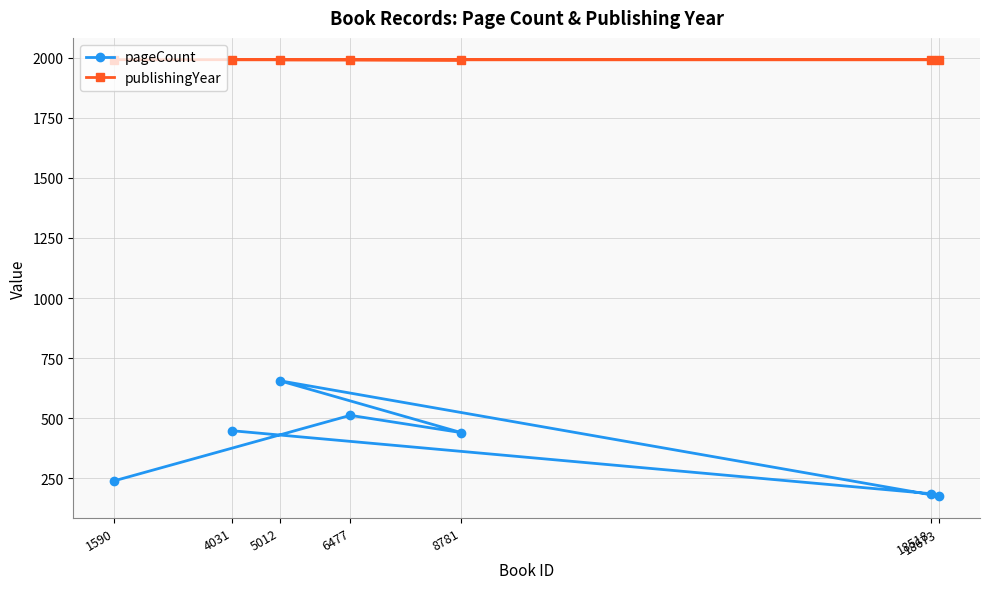

Which series changed the most between 1590 and 8781?

pageCount